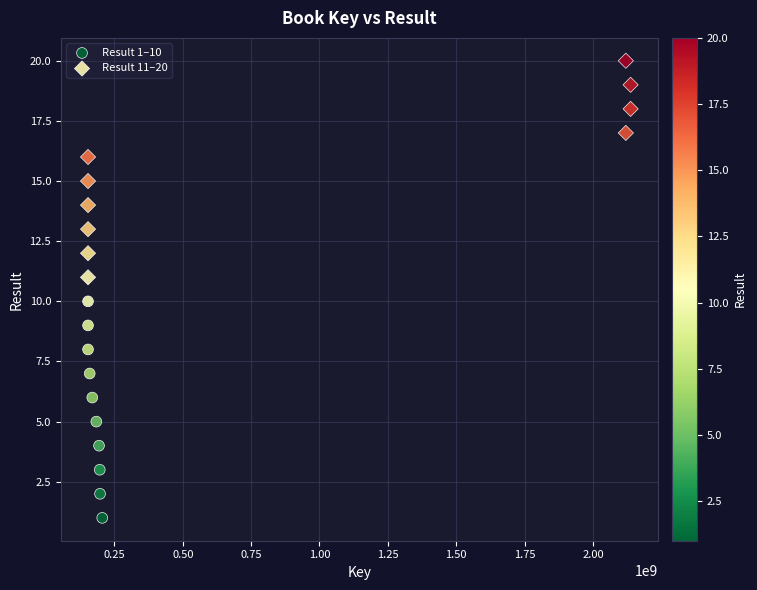

What are all the series names shown in the legend?

Result 1–10, Result 11–20